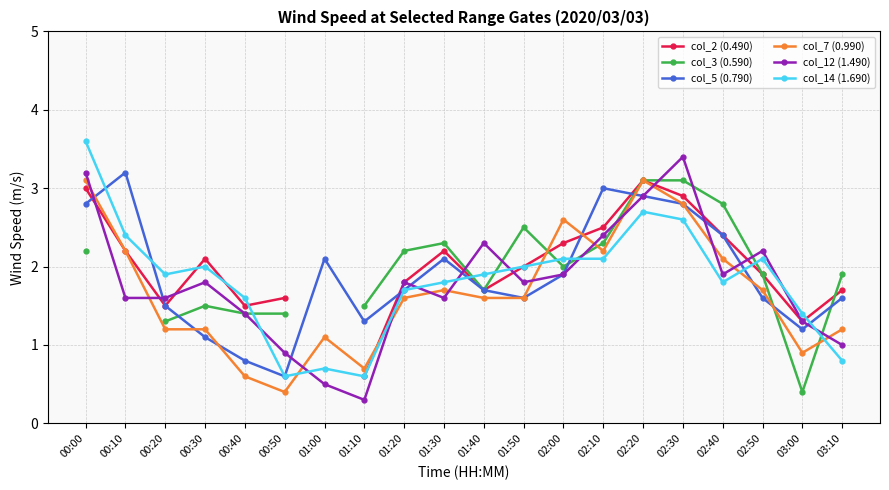

How many interior local peaks does the col_2 (0.490) series have?

3